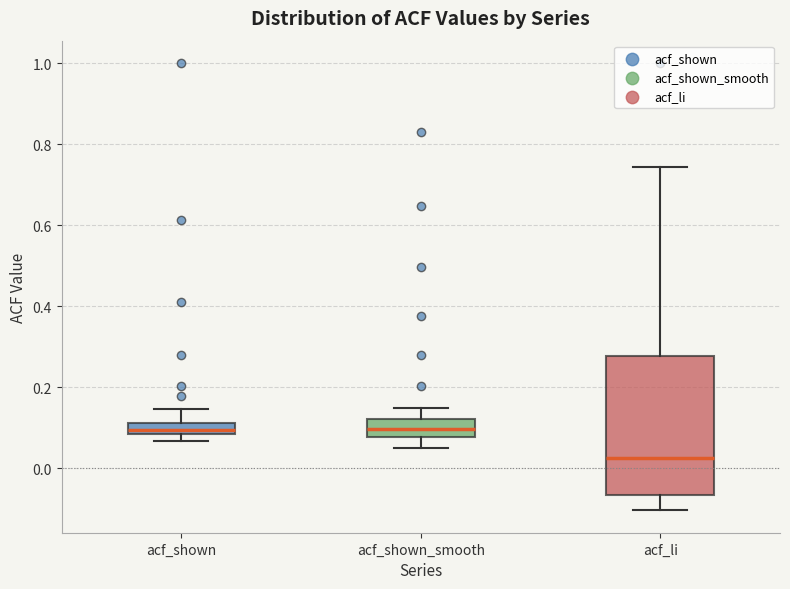

Comparing the boxes themselves (not the whiskers), which one is the tallest?

acf_li